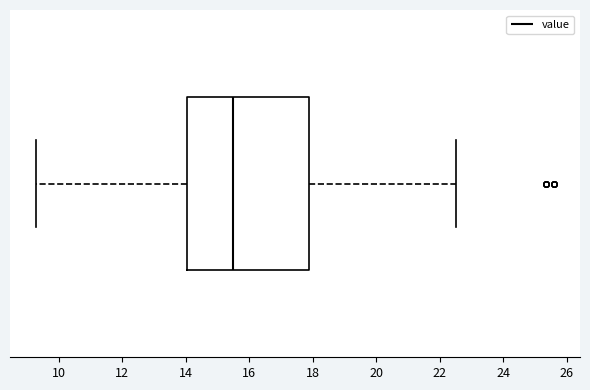

Where is the left edge of the box on the x-axis? The values are not printed on the chart, so give them approximately, as read against the axis.

14.0